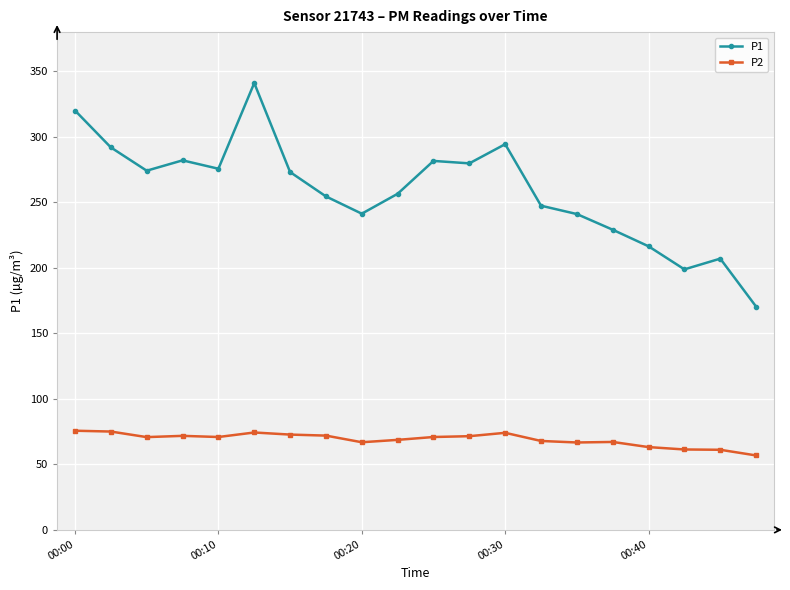

How many lines are shown in the chart?

2